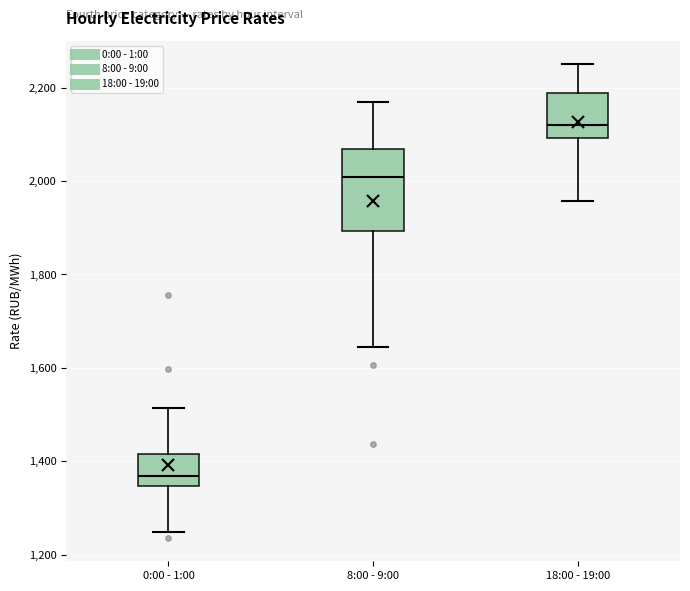

Reading left to right, read every box against the y-axis: the position of its median line, the range the box covers, and the ends of its whiskers. The values are not printed on the chart, so give them approximately, as read against the axis.

0:00 - 1:00: median 1360, box 1340 to 1420, whiskers 1240 to 1520
8:00 - 9:00: median 2000, box 1900 to 2060, whiskers 1640 to 2160
18:00 - 19:00: median 2120, box 2100 to 2180, whiskers 1960 to 2260